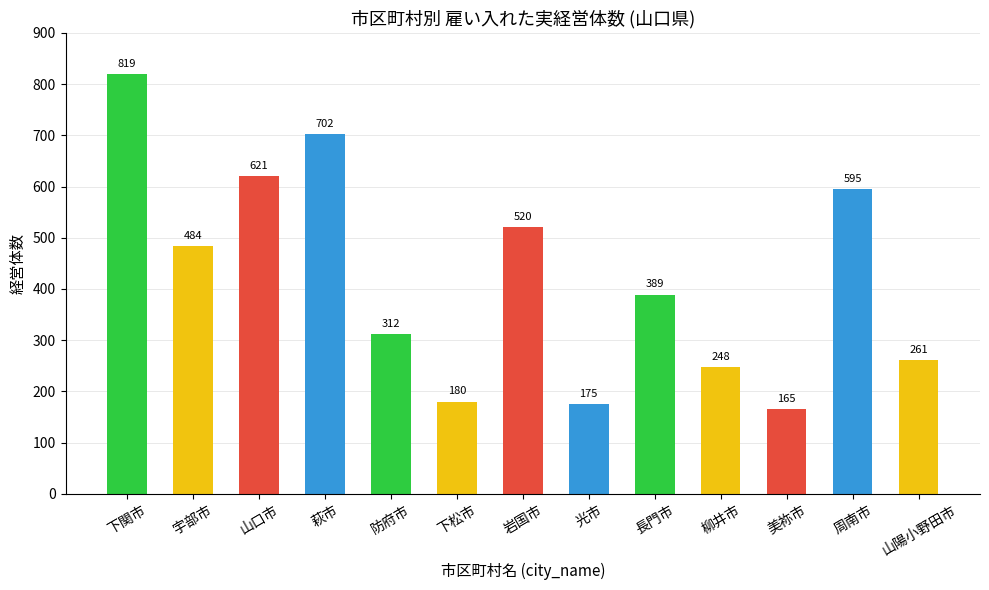

Reading right to left, list all the values displayed in this chart.

261	595	165	248	389	175	520	180	312	702	621	484	819